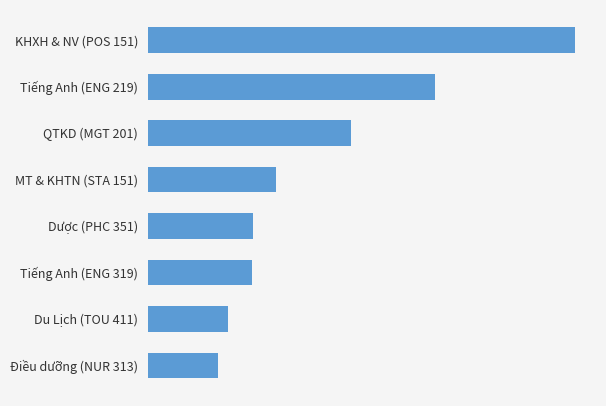

Are the bars horizontal?

Yes